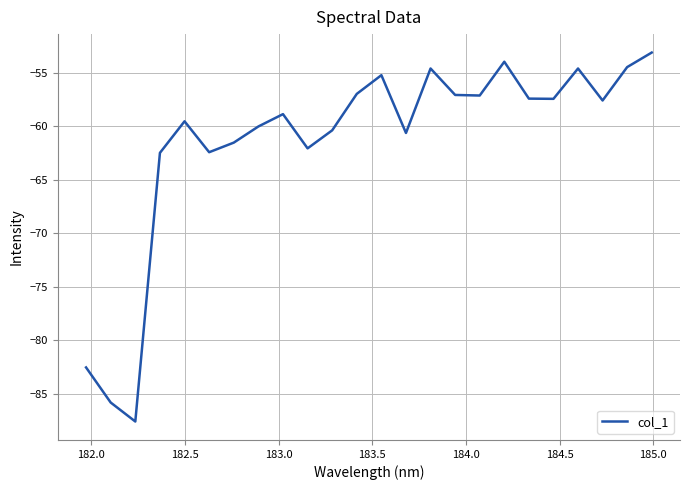

What is the smallest value displayed?

-87.6